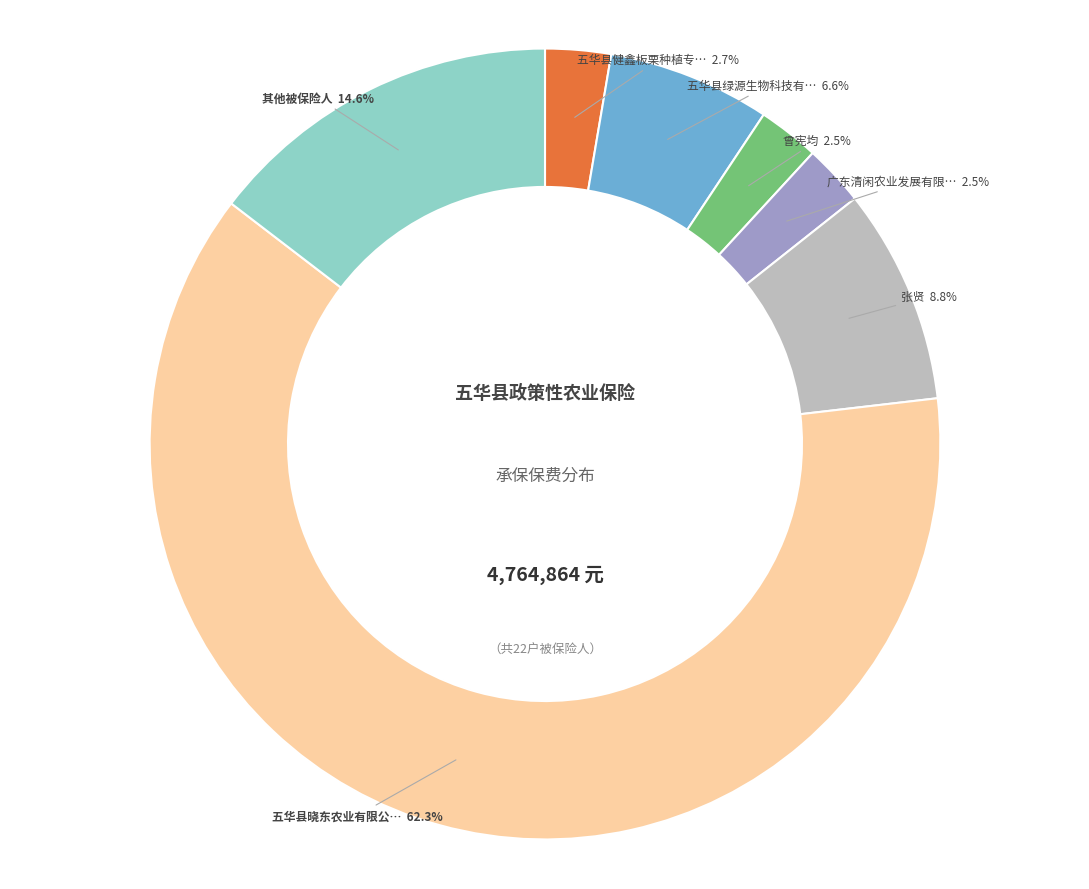

Does any single category account for the majority?

Yes